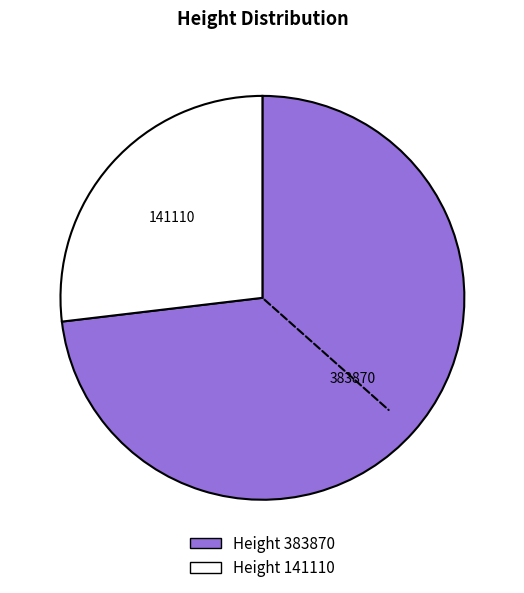

Is there a majority slice in this chart?

Yes